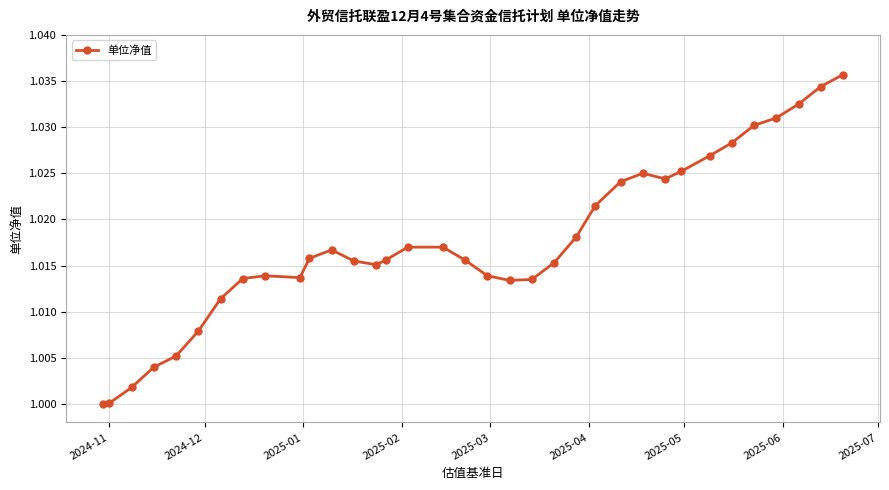

How many series are shown in this chart?

1